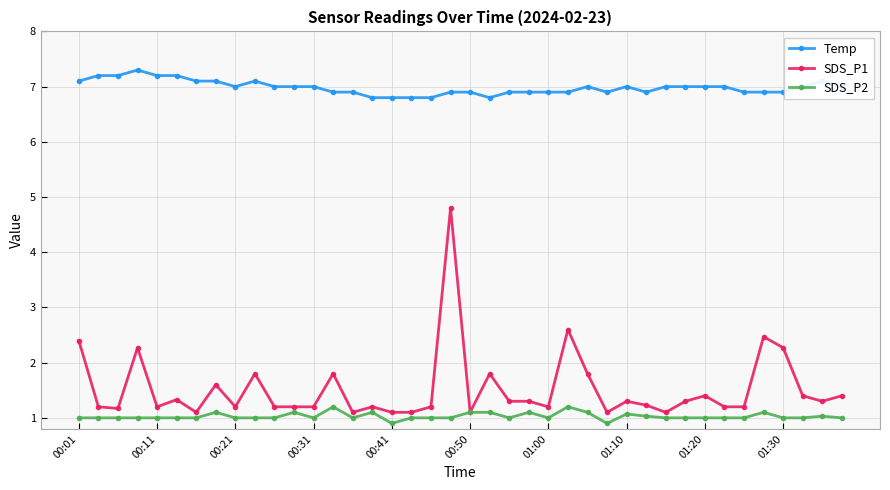

Reading left to right, extract all data points from this chart.

Temp: 7.1	7.2	7.2	7.3	7.2	7.2	7.1	7.1	7.0	7.1	7.0	7.0	7.0	6.9	6.9	6.8	6.8	6.8	6.8	6.9	6.9	6.8	6.9	6.9	6.9	6.9	7.0	6.9	7.0	6.9	7.0	7.0	7.0	7.0	6.9	6.9	6.9	7.0	7.1	7.0
SDS_P1: 2.4	1.2	1.2	2.3	1.2	1.3	1.1	1.6	1.2	1.8	1.2	1.2	1.2	1.8	1.1	1.2	1.1	1.1	1.2	4.8	1.1	1.8	1.3	1.3	1.2	2.6	1.8	1.1	1.3	1.2	1.1	1.3	1.4	1.2	1.2	2.5	2.3	1.4	1.3	1.4
SDS_P2: 1.0	1.0	1.0	1.0	1.0	1.0	1.0	1.1	1.0	1.0	1.0	1.1	1.0	1.2	1.0	1.1	0.9	1.0	1.0	1.0	1.1	1.1	1.0	1.1	1.0	1.2	1.1	0.9	1.1	1.0	1.0	1.0	1.0	1.0	1.0	1.1	1.0	1.0	1.0	1.0